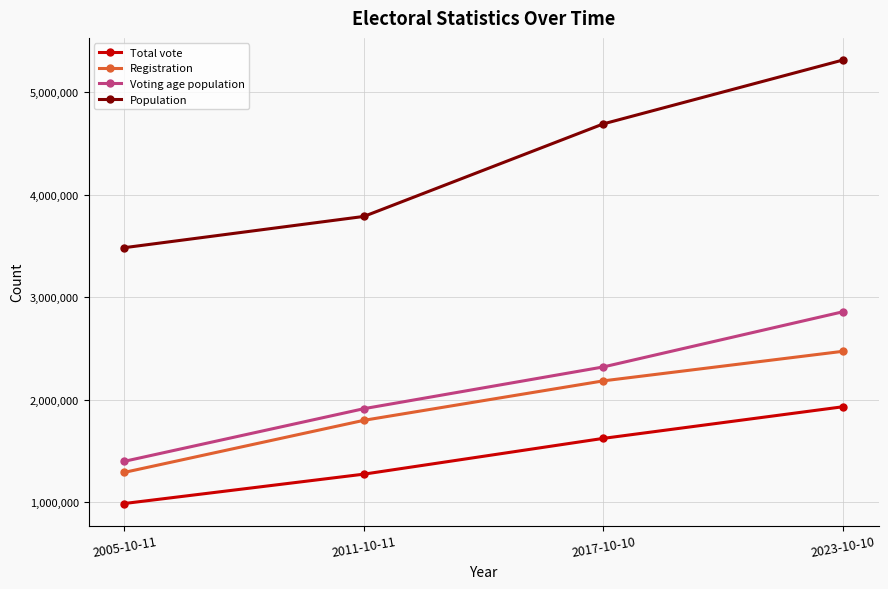

True or false: Population has more than 0 interior local peaks.

False